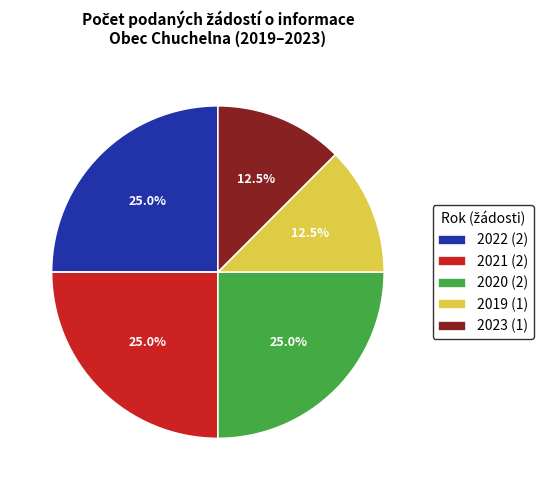

Between 2021 and 2023, which is larger?

2021